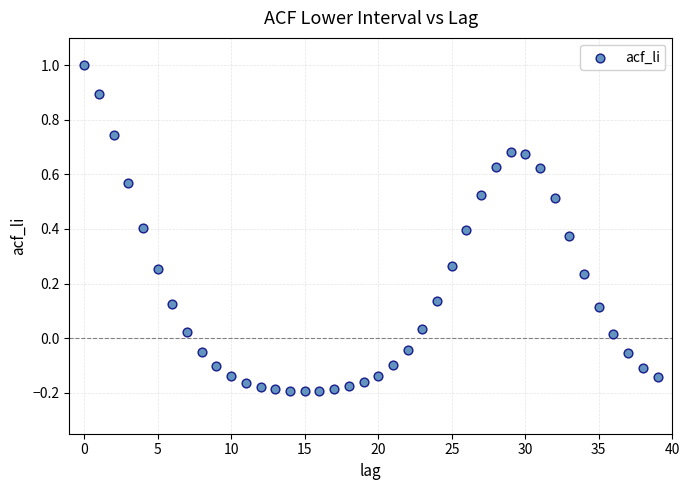

What is the range of Y values (max minus min)?

1.2